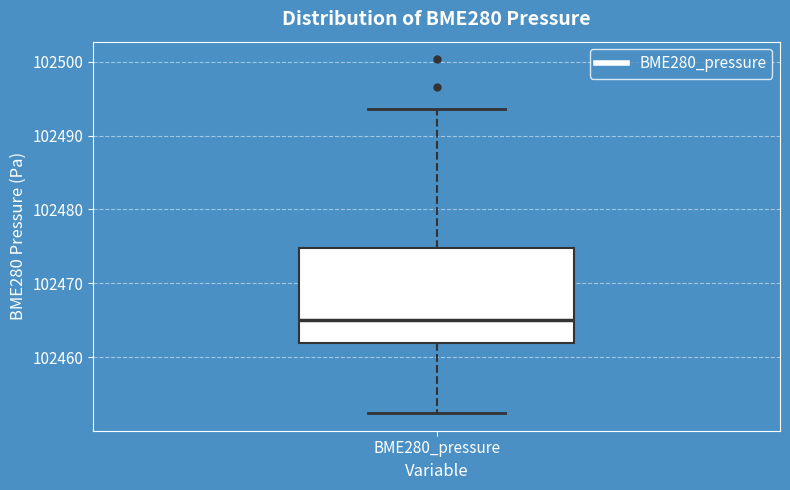

Transcribe this box plot: give where the median line is, the range the box spans, and where the two whiskers end, as read against the y-axis. The values are not printed on the chart, so give them approximately, as read against the axis.

median 102465, box 102462 to 102475, whiskers 102452 to 102494